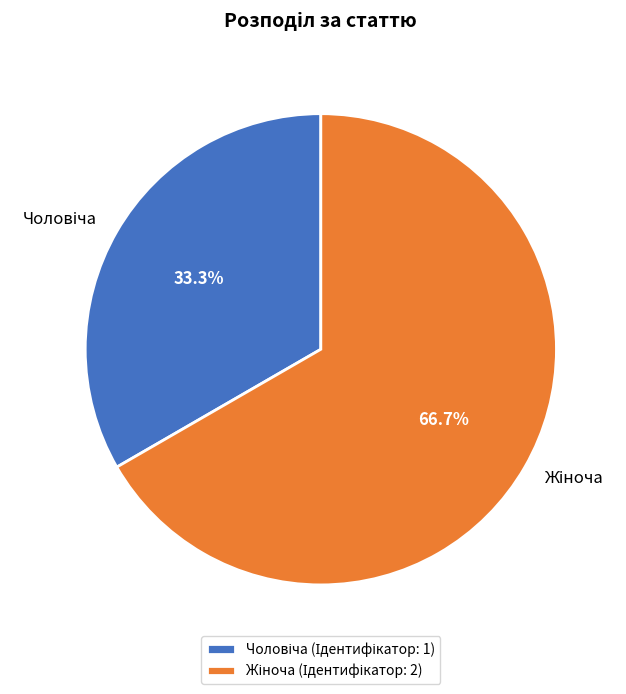

Does any single category account for the majority?

Yes